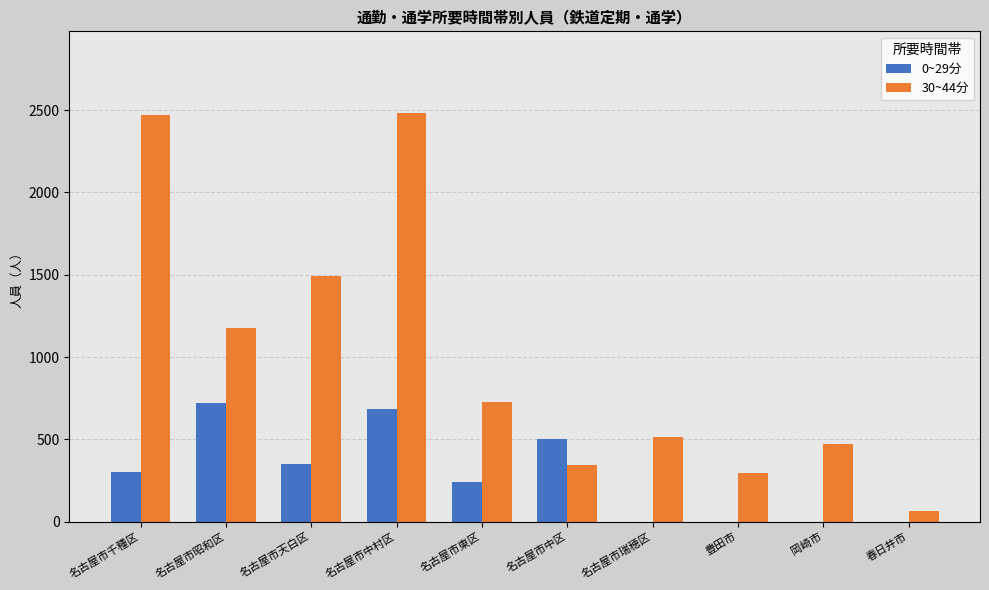

Between 名古屋市中村区 and 岡崎市, which series saw the biggest shift?

30~44分